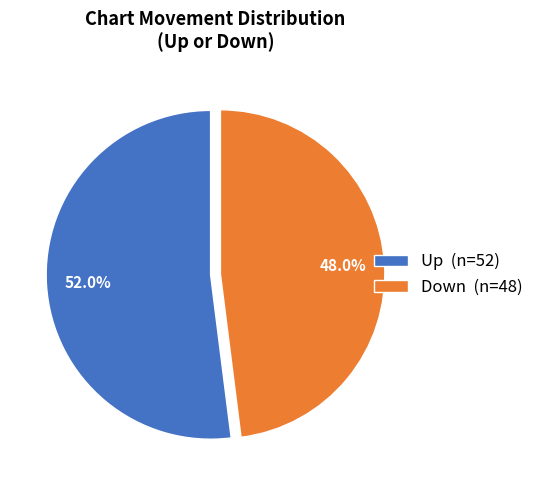

How many segments does this pie chart have?

2